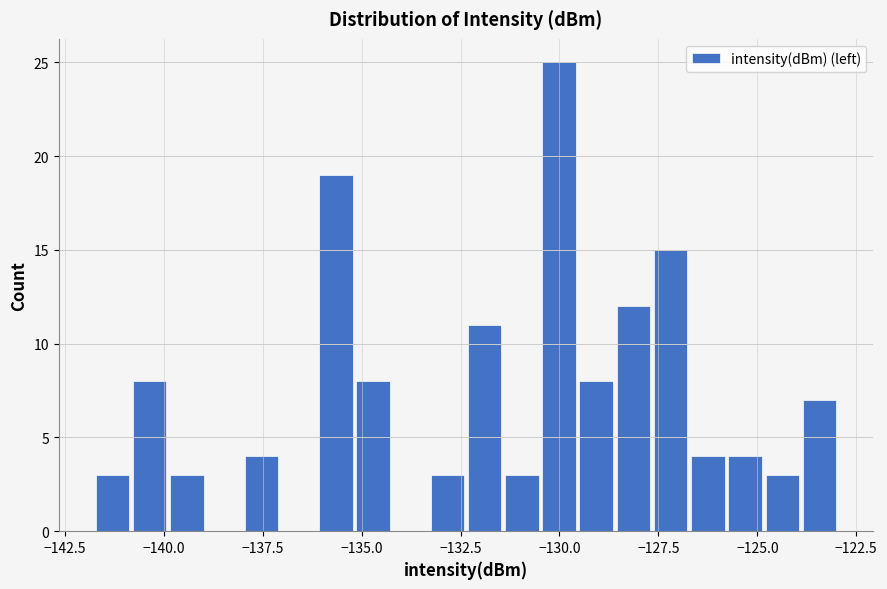

Around what value on the x-axis is the tallest bar? Give the approximate position of its centre, as read against the axis.

-130.0